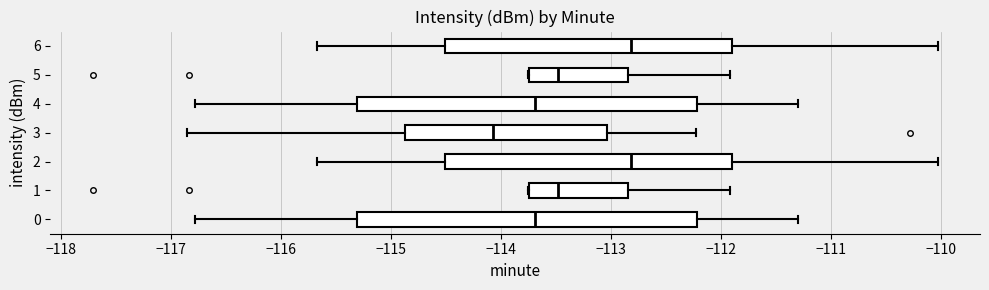

Where does the right whisker of the box at y = 4 end on the x-axis? The values are not printed on the chart, so give them approximately, as read against the axis.

-111.3